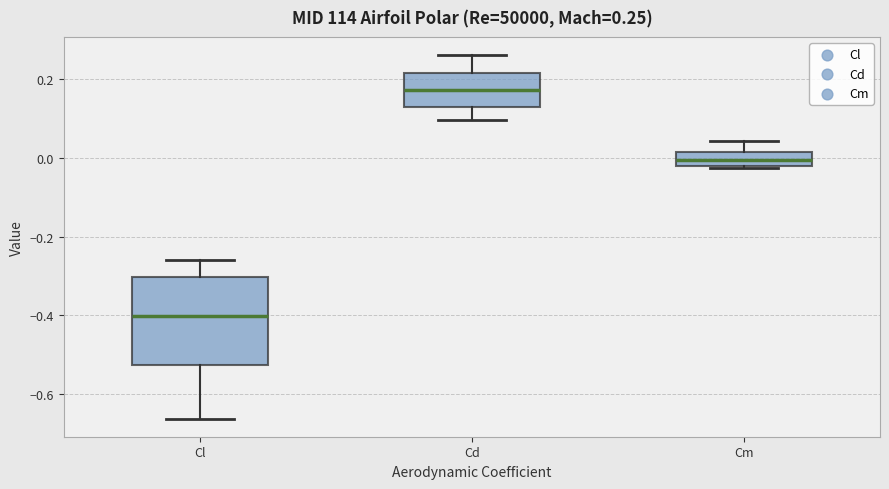

Comparing the boxes themselves (not the whiskers), which one is the tallest?

Cl